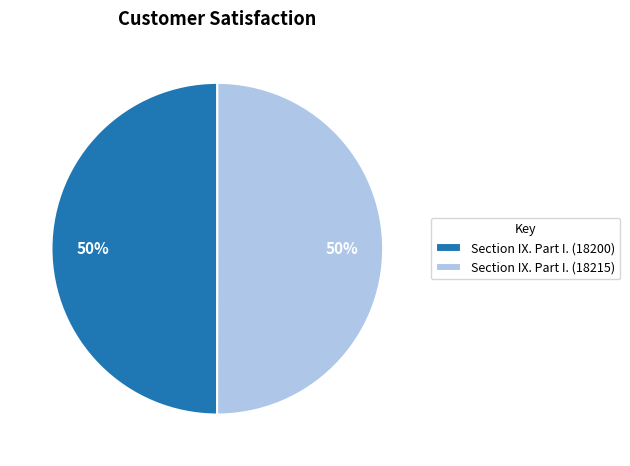

How many segments does this pie chart have?

2